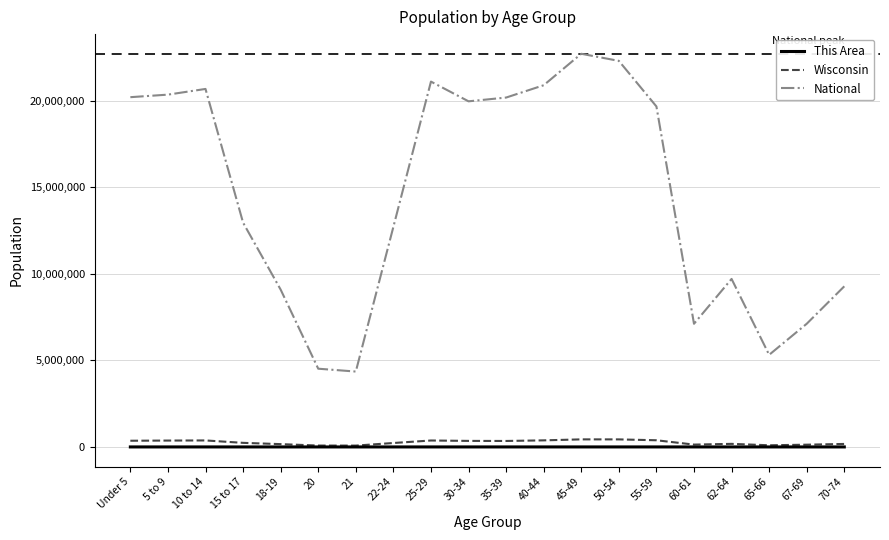

What is the maximum value shown in the chart?

22708591